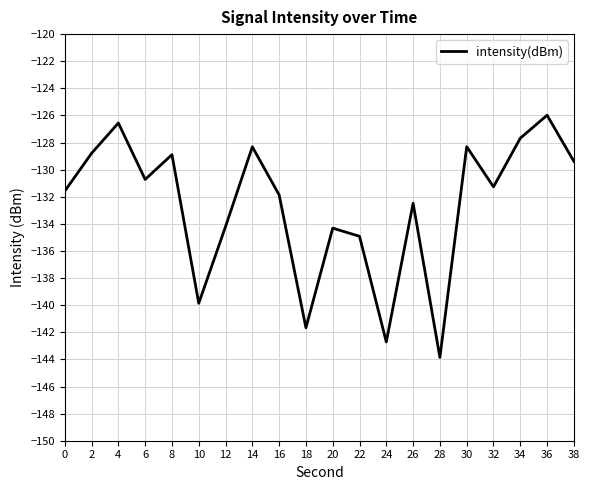

Which label corresponds to the smallest value in the chart?

28